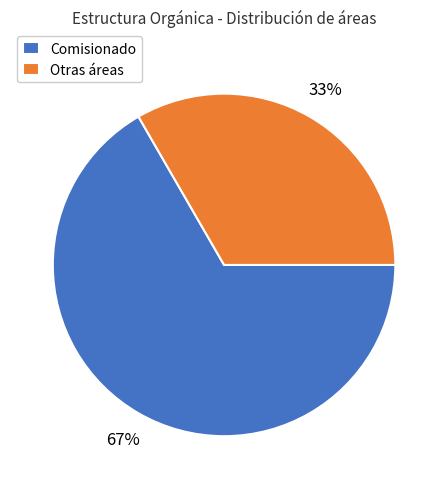

To the nearest percent, what is the average slice percentage?

50%